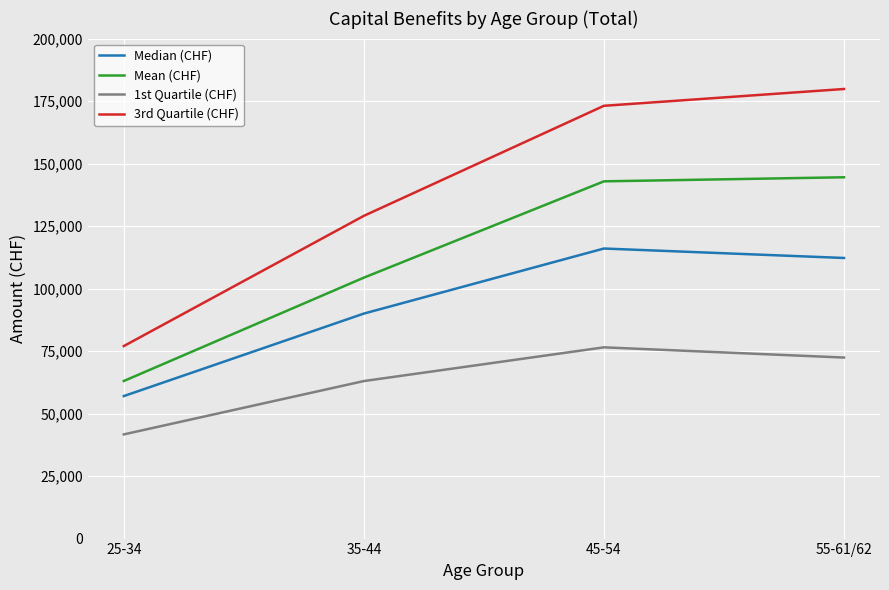

Is this an area chart (filled region under the line)?

No